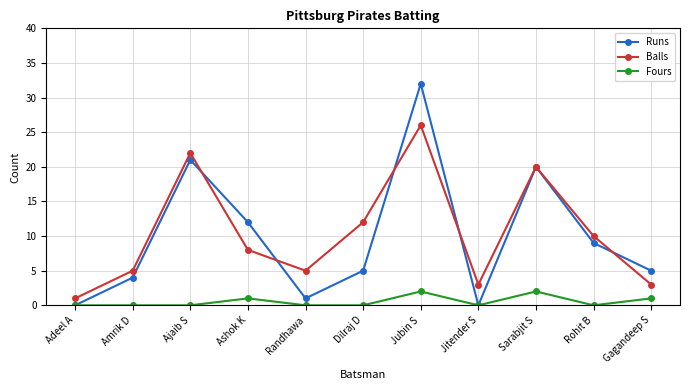

True or false: Fours and Balls cross at least once.

False